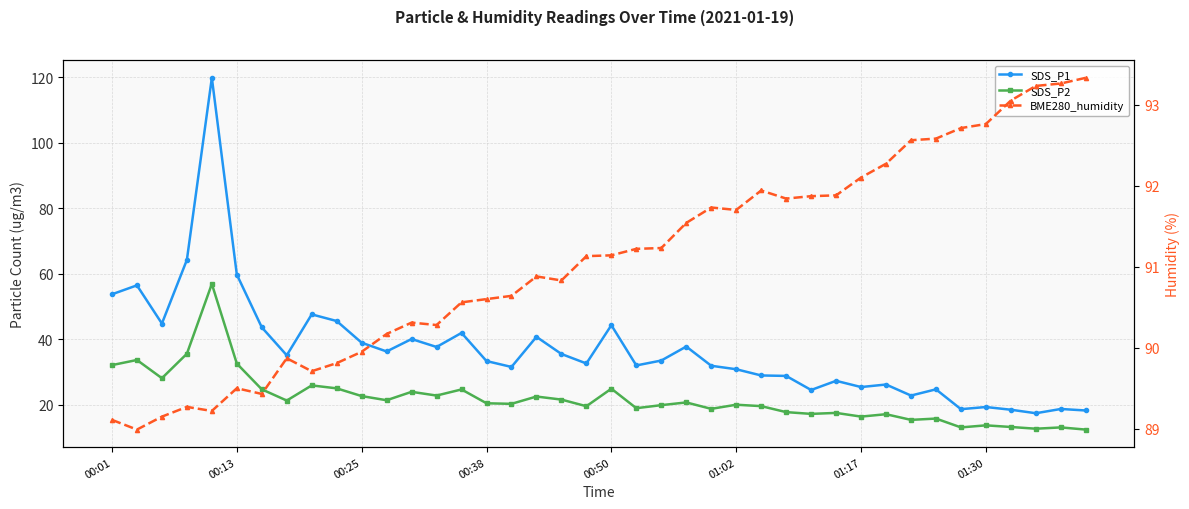

What position from the left is 22?

23